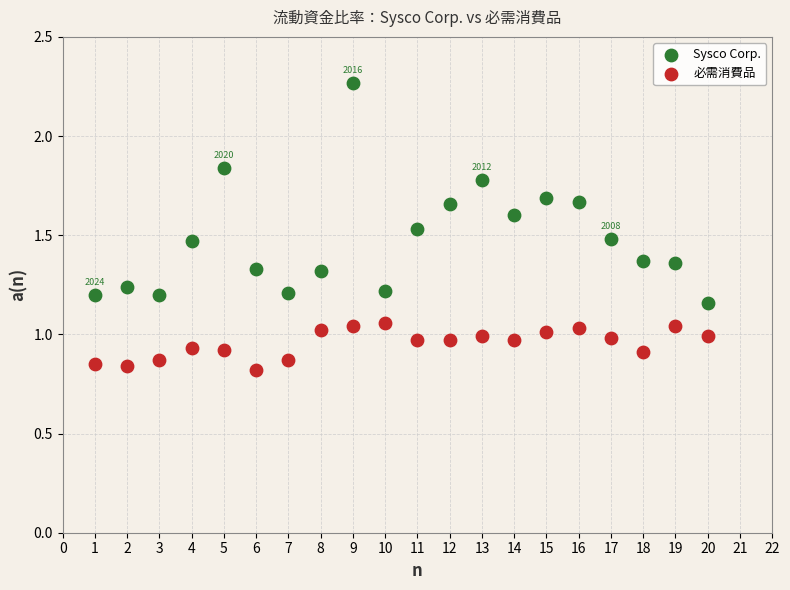

What are all the series names shown in the legend?

Sysco Corp., 必需消費品